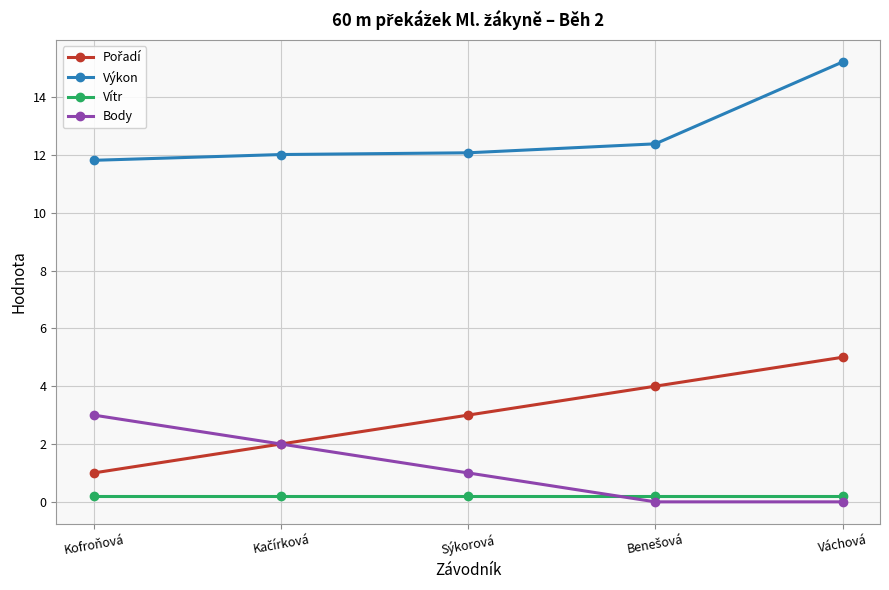

What is the maximum value for Body?

3.0